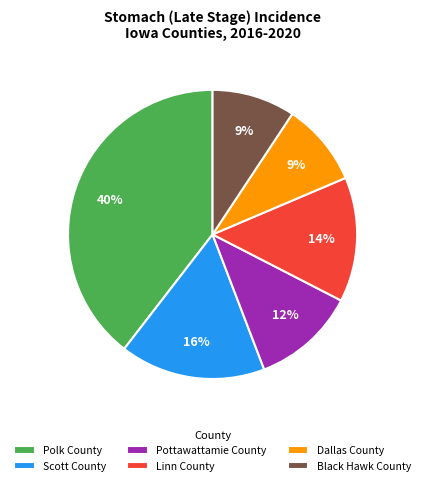

Is it true that Linn County is 21% of the pie?

False